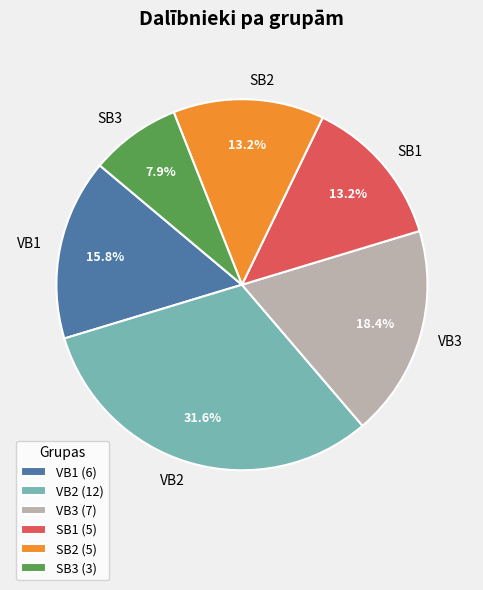

What percentage is NOT represented by SB1?

86.8%